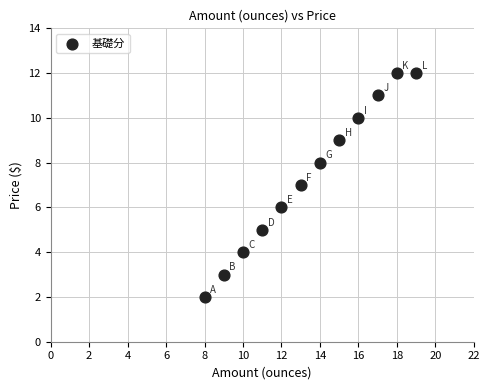

What is the range of Y values (max minus min)?

10